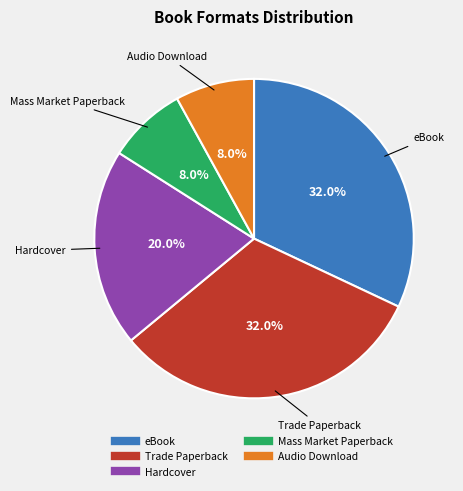

Is there a majority slice in this chart?

No